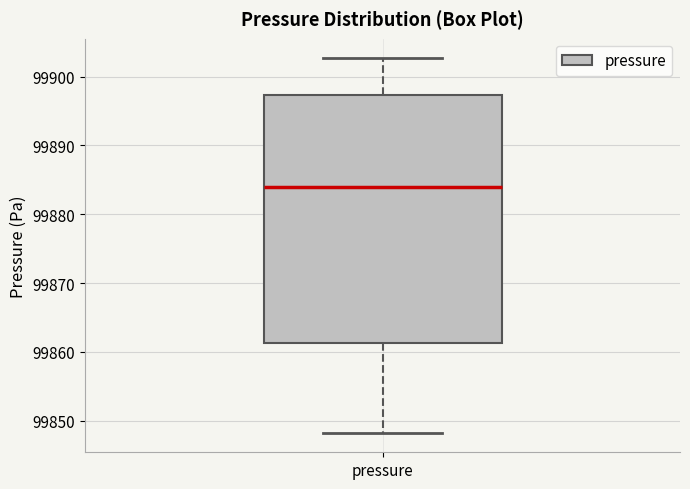

Read this box plot against the y-axis: the position of the median line, the range covered by the box, and the ends of both whiskers. The values are not printed on the chart, so give them approximately, as read against the axis.

median 99884, box 99861 to 99897, whiskers 99848 to 99903